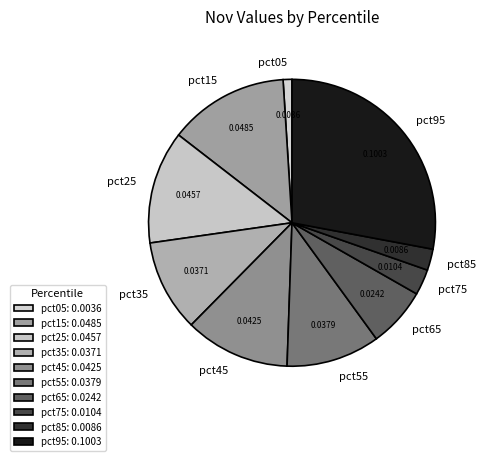

Is the sum of pct55 and pct45 greater than half?

No